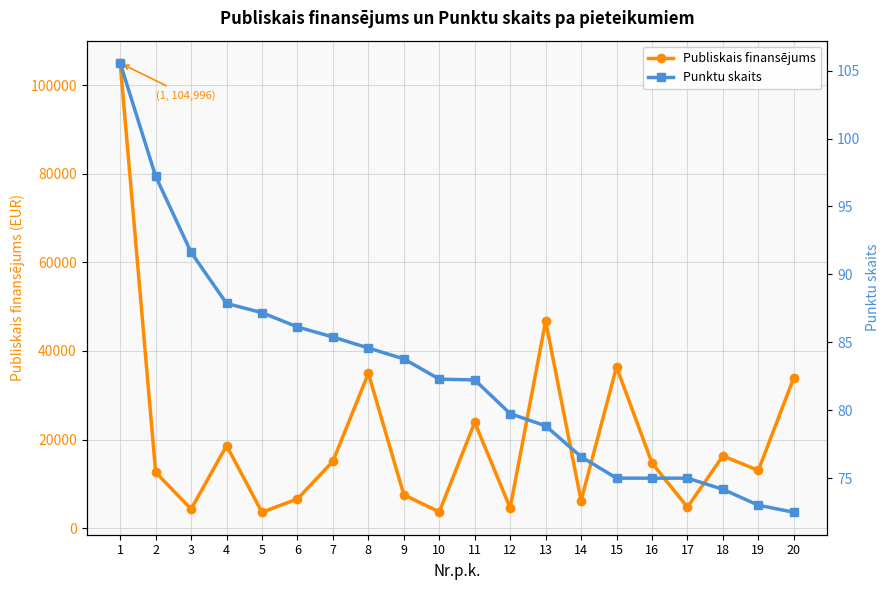

What is the approximate value of Publiskais finansējums at 7?

15086.6